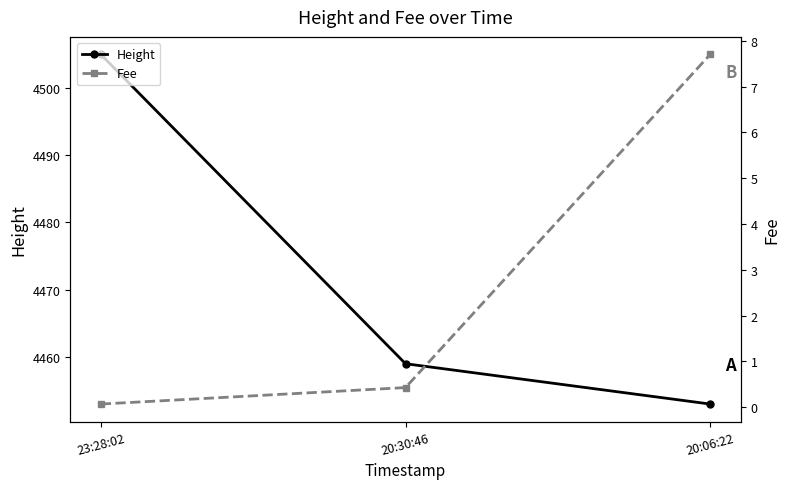

What is the spread (max minus min) of values at 23:28:02?

4504.9